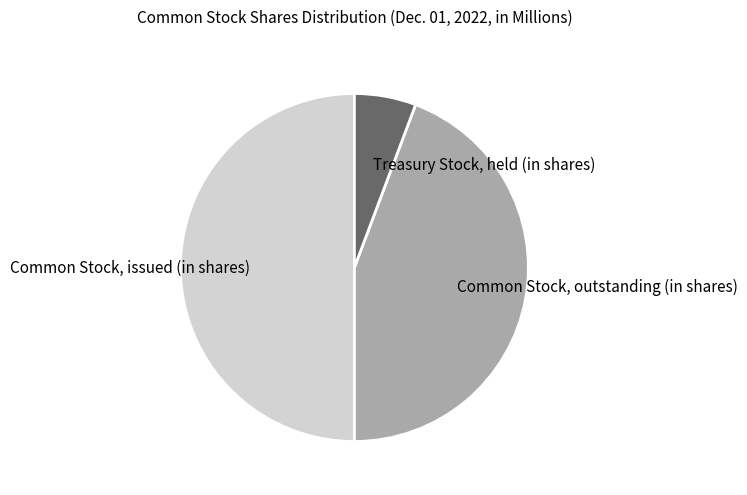

Does Common Stock, outstanding (in shares) account for over 50% of the chart?

No